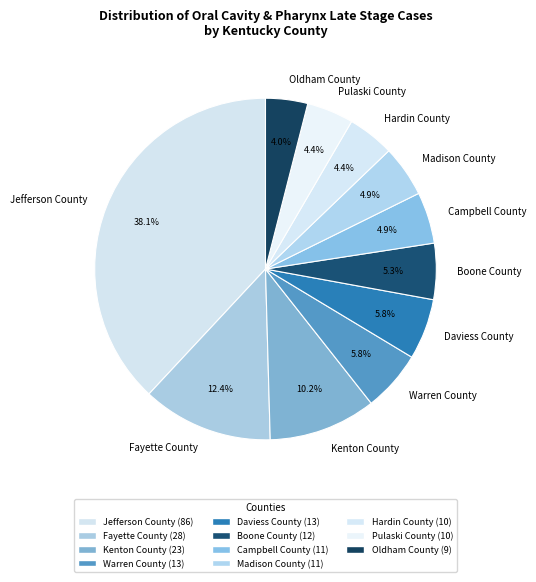

To the nearest percent, what is the difference between the Madison County and Kenton County slice percentages?

5%